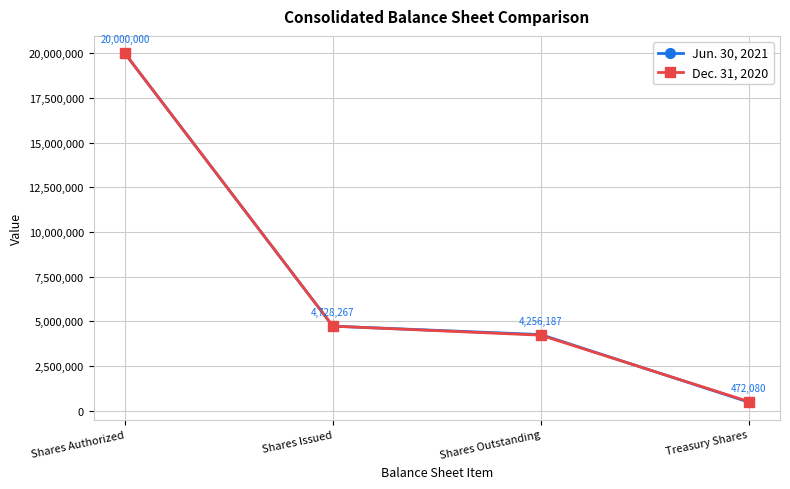

At which label is Dec. 31, 2020 closest to 10252557?

Shares Issued